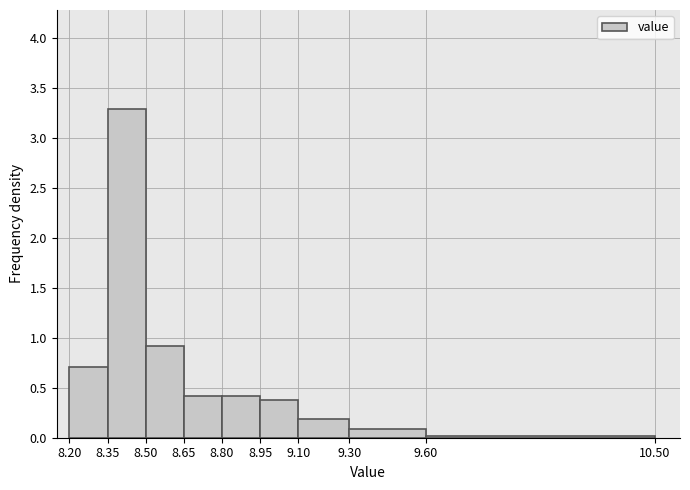

Reading left to right, transcribe this chart: for each bar, give the range it covers on the x-axis and its height. The values are not printed on the chart, so give them approximately, as read against the axis.

8.20 to 8.35: 0.7
8.35 to 8.50: 3.3
8.50 to 8.65: 0.9
8.65 to 8.80: 0.4
8.80 to 8.95: 0.4
8.95 to 9.10: 0.4
9.10 to 9.30: 0.2
9.30 to 9.60: 0.1
9.60 to 10.50: under 0.05